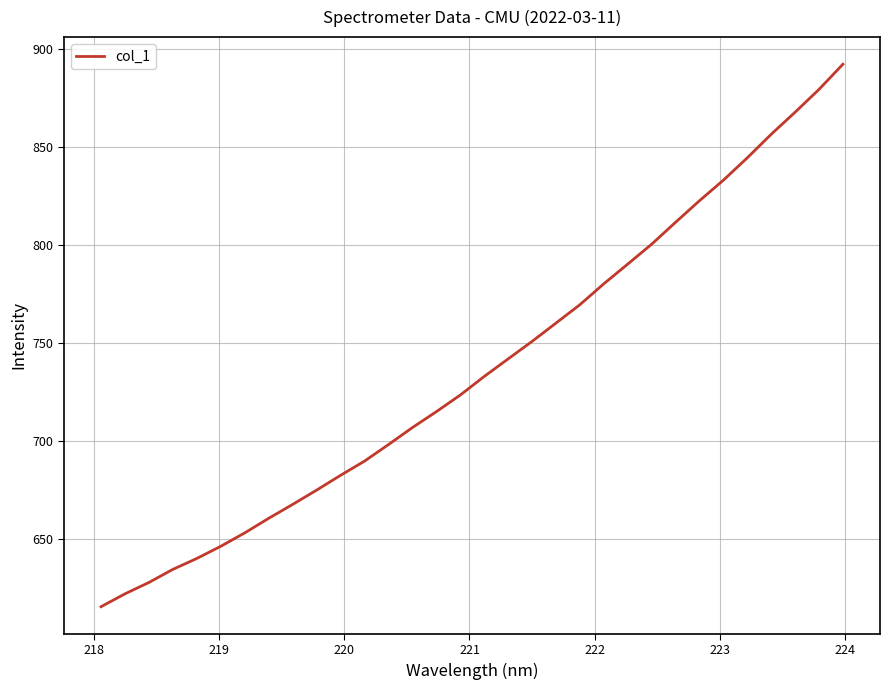

True or false: the data has more than 2 interior local peaks.

False